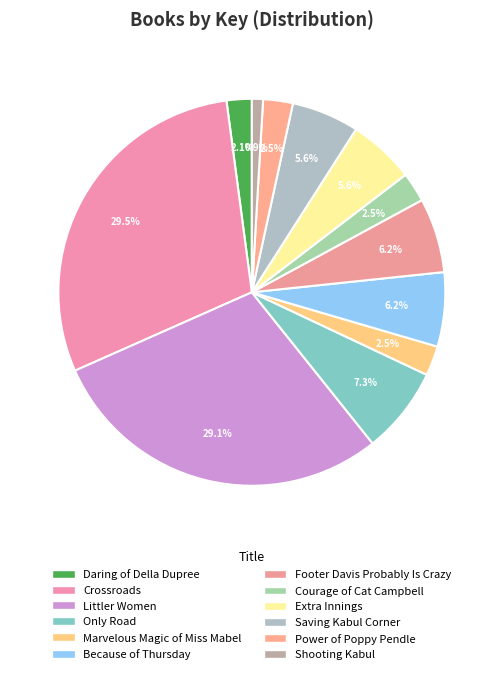

Is it true that Because of Thursday is 6% of the pie?

True